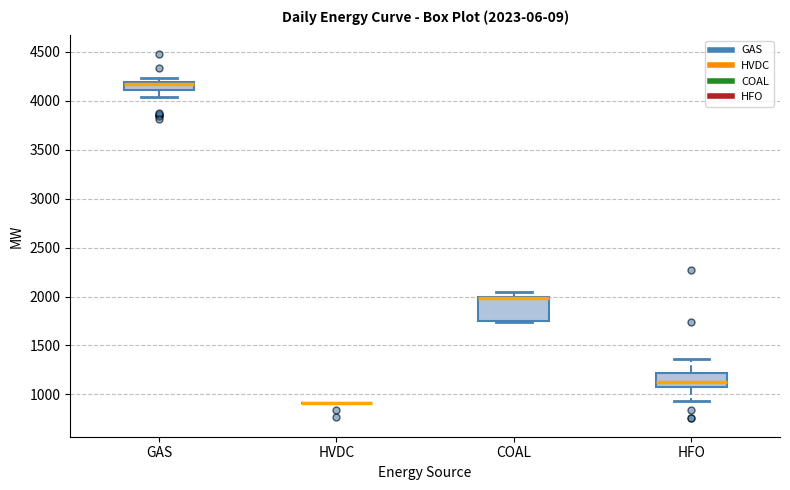

Comparing the boxes themselves (not the whiskers), which one is the tallest?

COAL